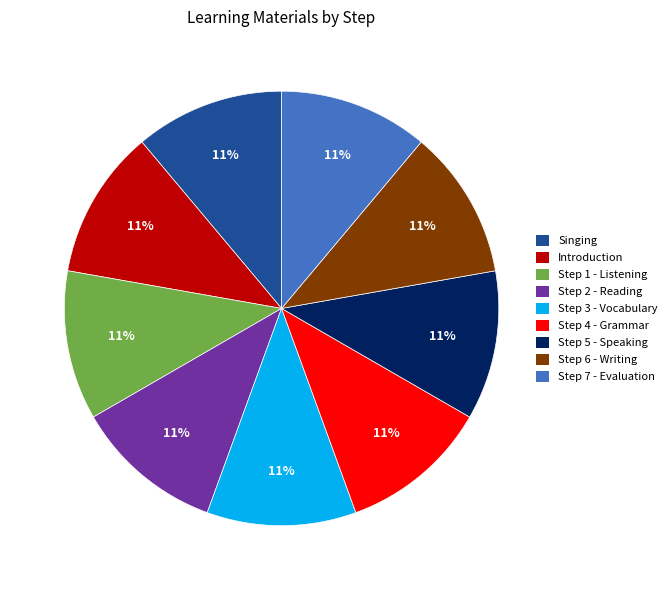

How many segments does this pie chart have?

9